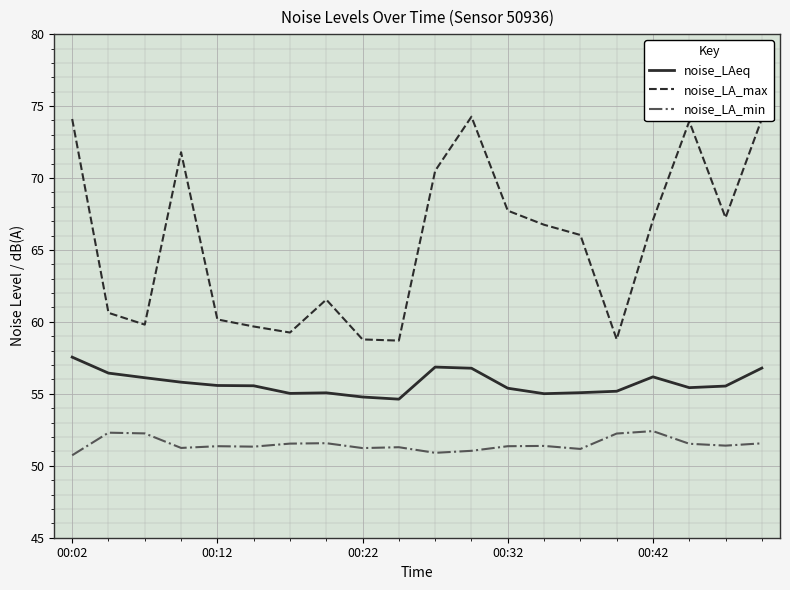

True or false: noise_LAeq and noise_LA_min cross at least once.

False